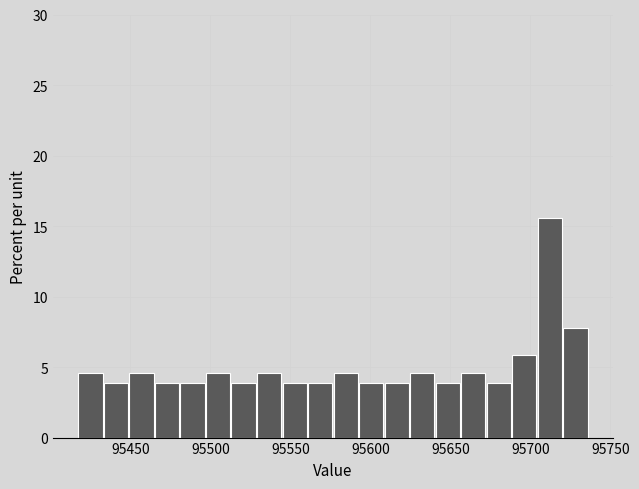

Read against the x-axis, roughly where is the centre of the tallest bar?

95710